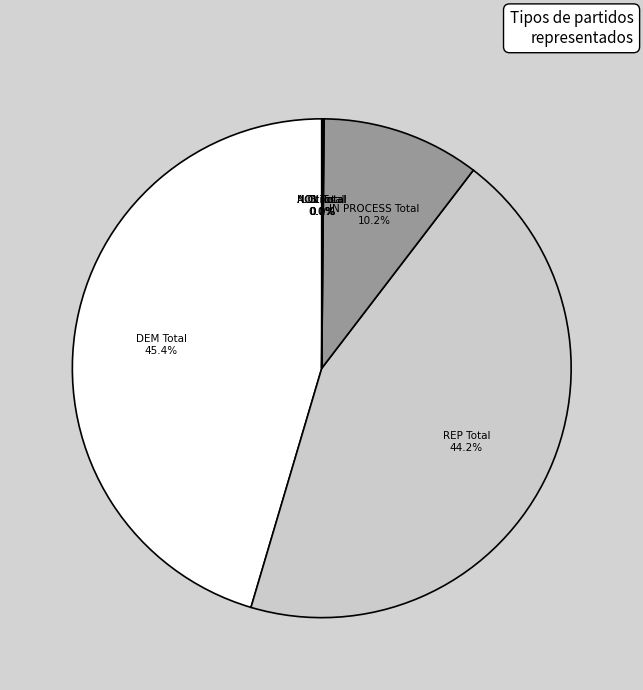

Count the number of slices in the pie.

11